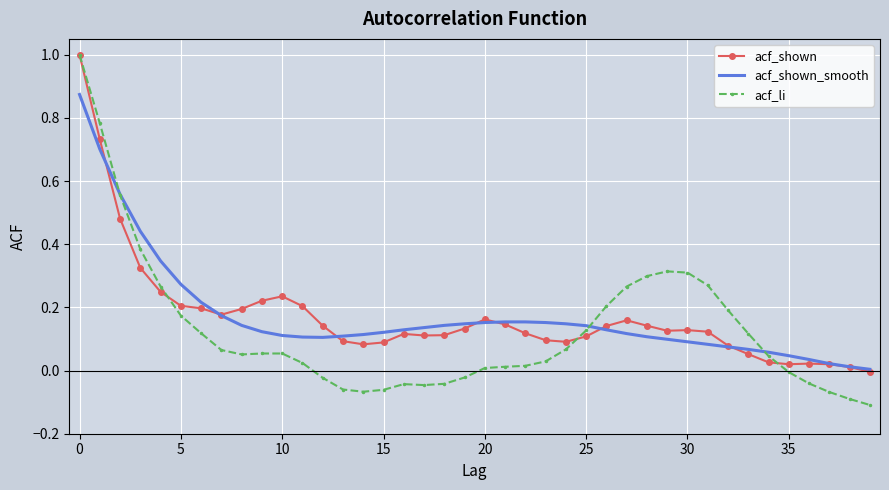

Which series has the widest spread of values?

acf_li